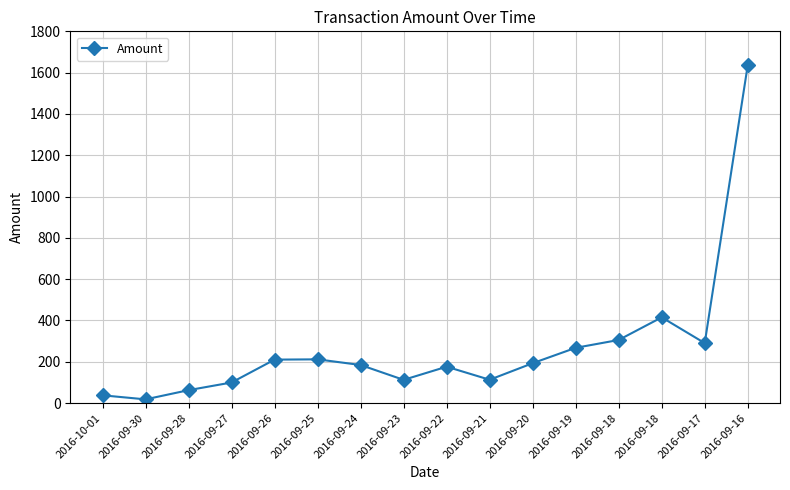

How many categories are shown in the chart?

16